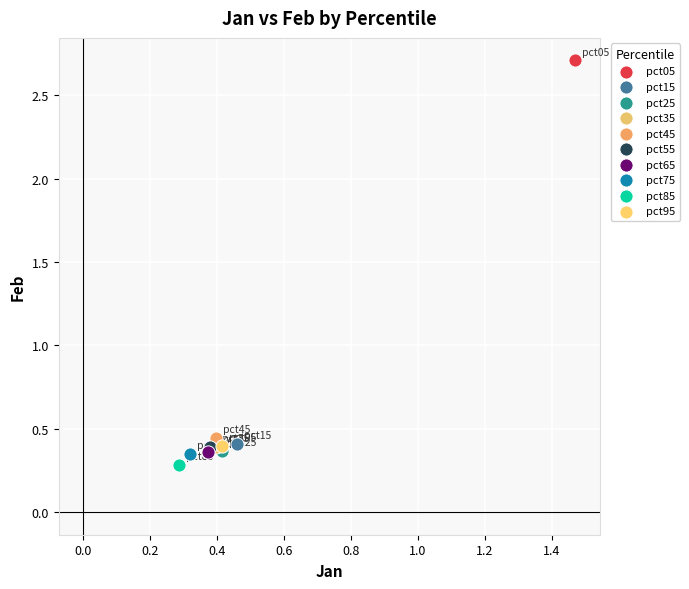

What are all the series names shown in the legend?

pct05, pct15, pct25, pct35, pct45, pct55, pct65, pct75, pct85, pct95